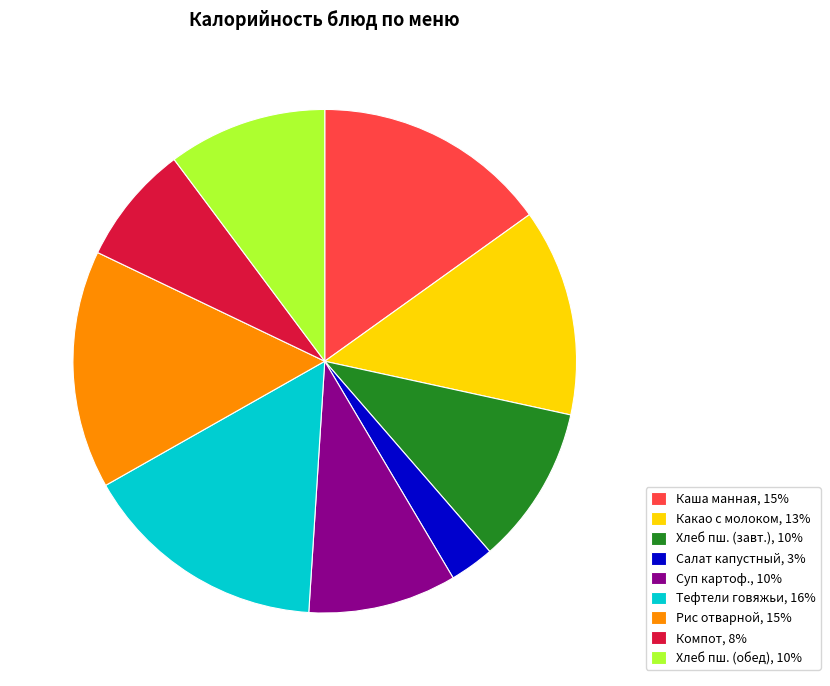

Do Каша манная, 15% and Компот, 8% together represent more than half of the pie?

No